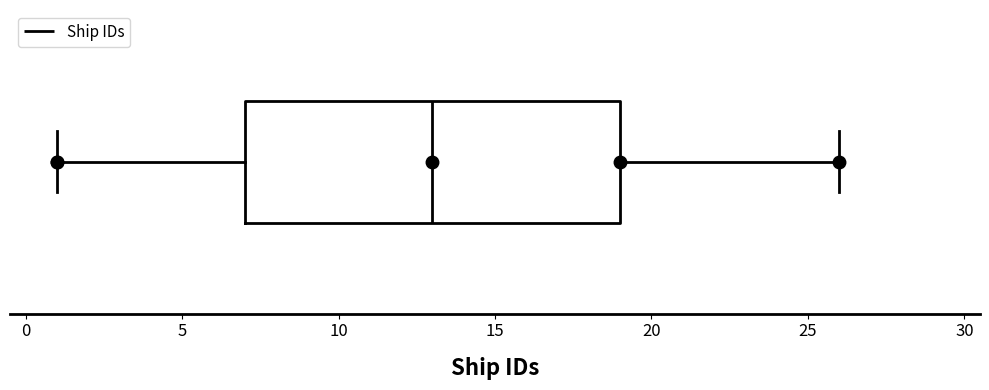

Transcribe this box plot: give where the median line is, the range the box spans, and where the two whiskers end, as read against the x-axis. The values are not printed on the chart, so give them approximately, as read against the axis.

median 13, box 7 to 19, whiskers 1 to 26